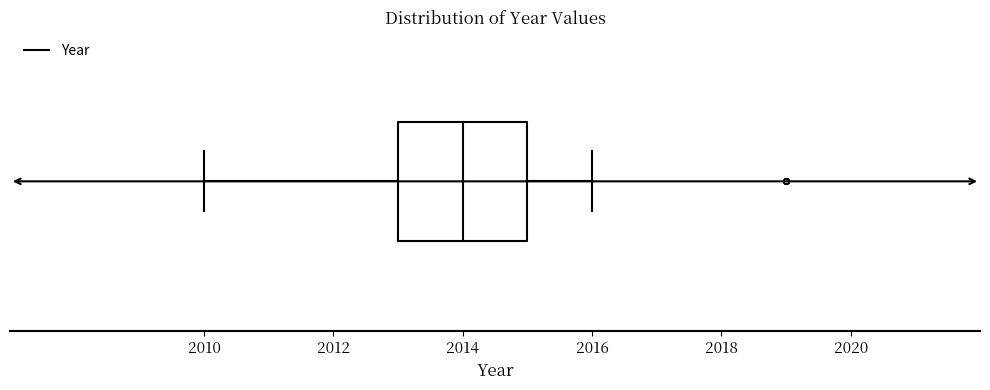

Where is the right edge of the box on the x-axis? The values are not printed on the chart, so give them approximately, as read against the axis.

2015